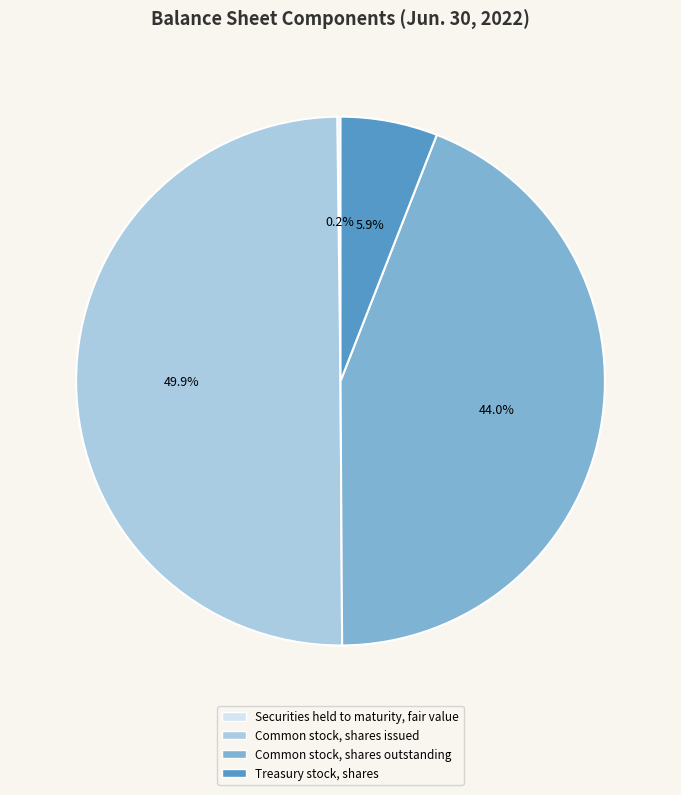

Between Common stock, shares outstanding and Common stock, shares issued, which is larger?

Common stock, shares issued